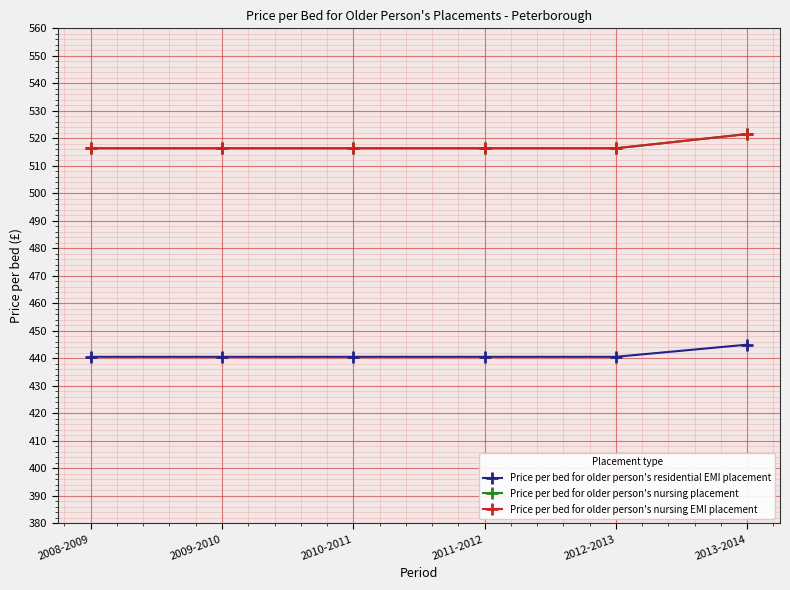

Is this an area chart (filled region under the line)?

No